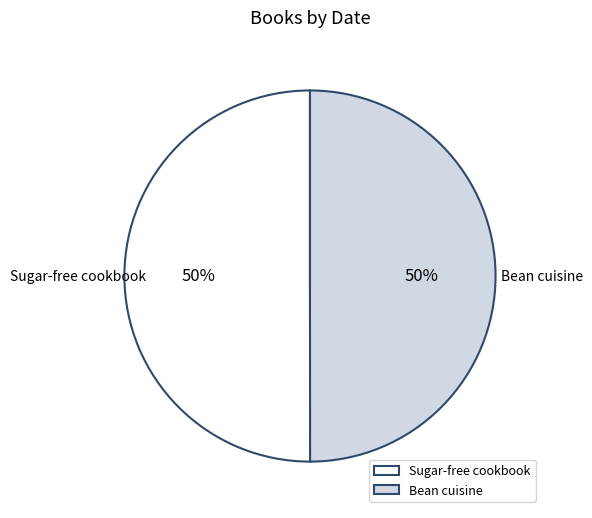

Is the sum of Bean cuisine and Sugar-free cookbook greater than half?

Yes